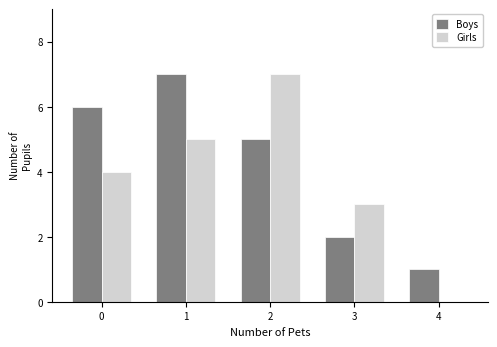

Are the bars grouped side by side (vs. stacked)?

Yes